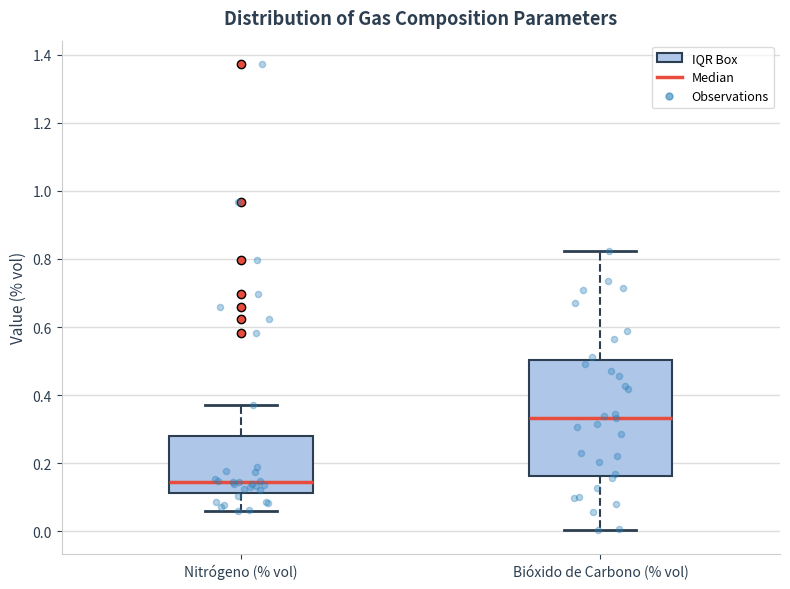

Reading left to right, transcribe this box plot: for each box, give where its median line is, the range the box spans, and where its two whiskers end, as read against the y-axis. The values are not printed on the chart, so give them approximately, as read against the axis.

Nitrógeno (% vol): median 0.14, box 0.12 to 0.28, whiskers 0.06 to 0.36
Bióxido de Carbono (% vol): median 0.34, box 0.16 to 0.50, whiskers 0.00 to 0.82